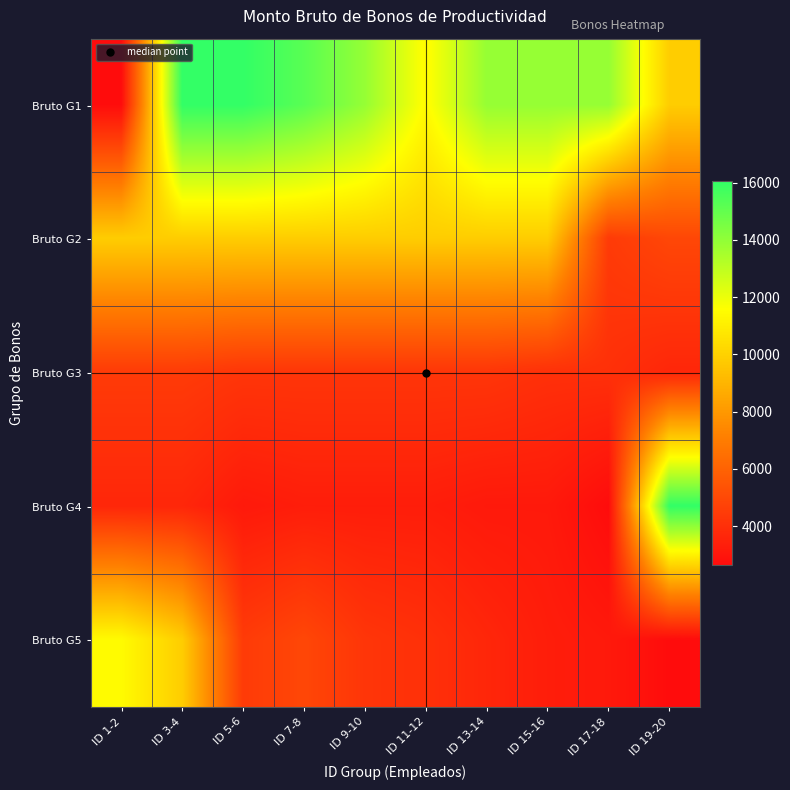

At which category is the sum across all series the highest?

ID 3-4